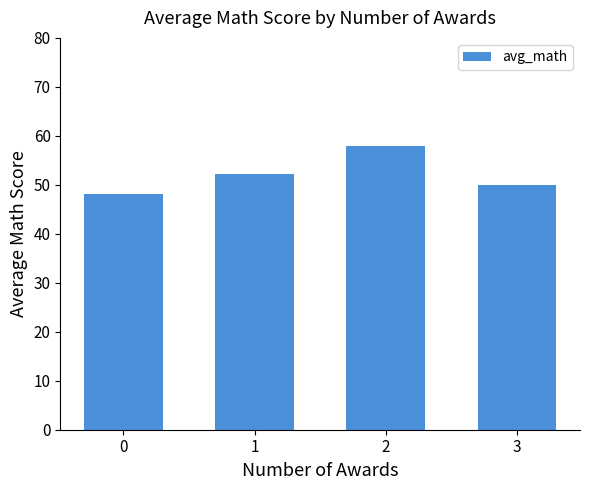

The chart shows a value of 87.4 at 2. True or false?

False